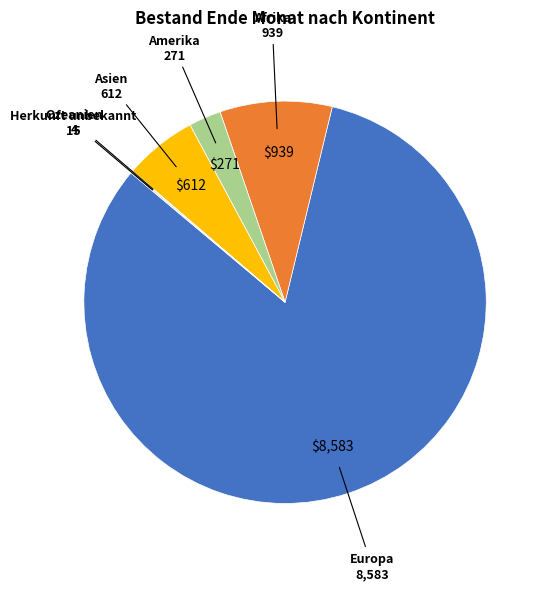

What is the majority slice?

Europa